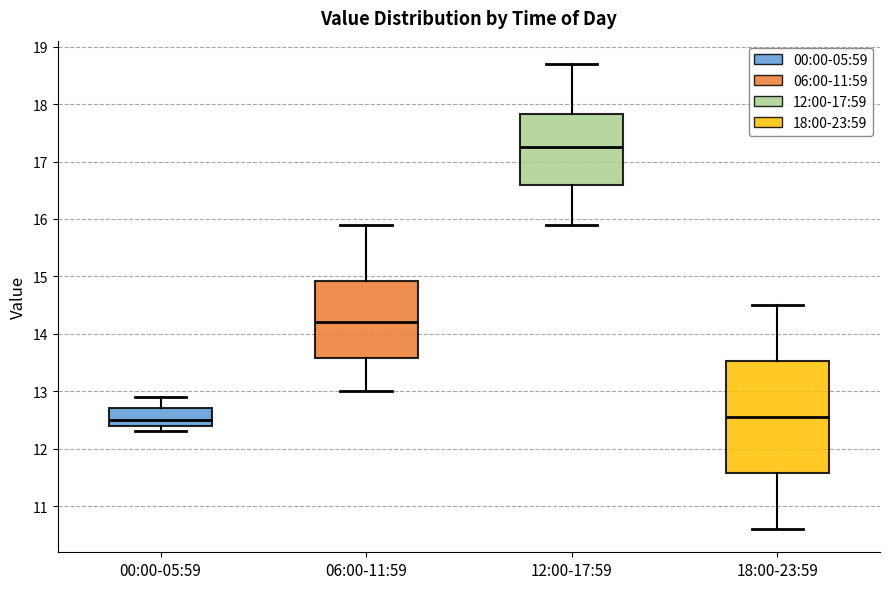

Which box is the tallest, from its lower edge to its upper edge?

18:00-23:59